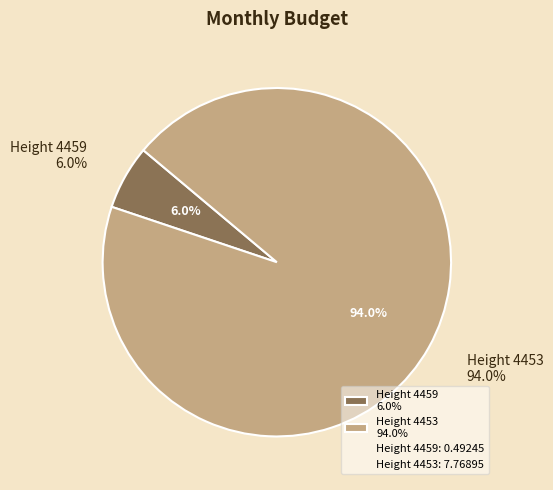

What percentage do 4459 and 4453 together represent?

100.0%